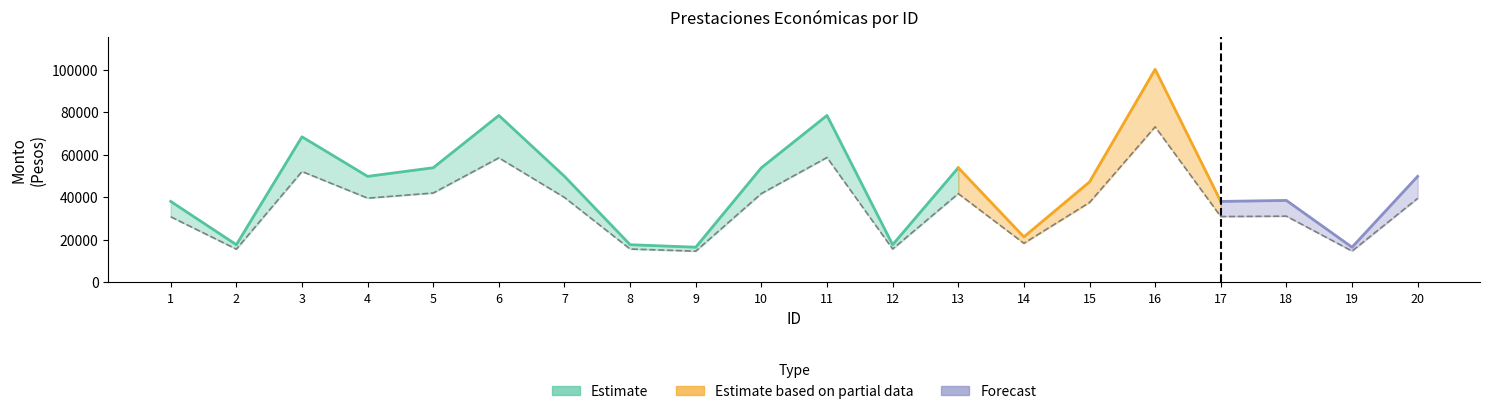

Reading left to right, list all the values displayed in this chart.

30864.6	15629.5	52146.8	39619.4	42035.9	58567.6	39942.6	15695.7	14687.2	41784.2	58734.6	15711.1	41735.1	18385.1	37579.3	73167.8	30963.9	31147.5	14734.1	39529.1